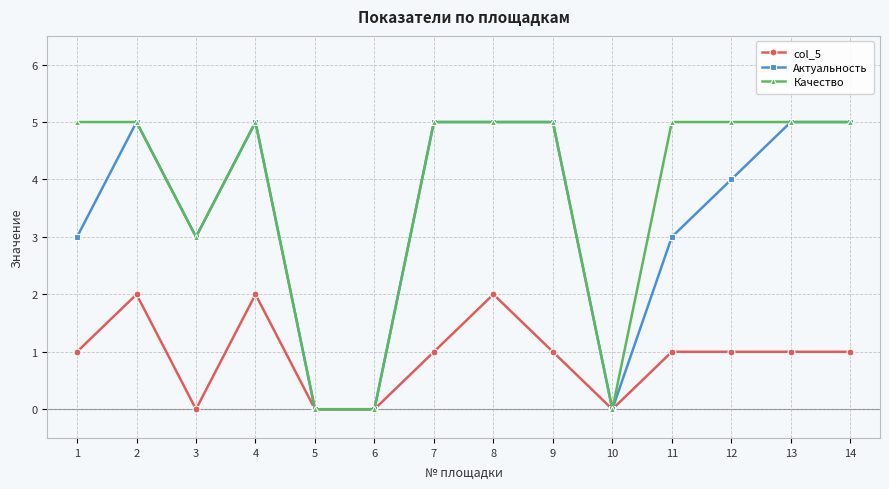

Count the number of categories in the chart.

14